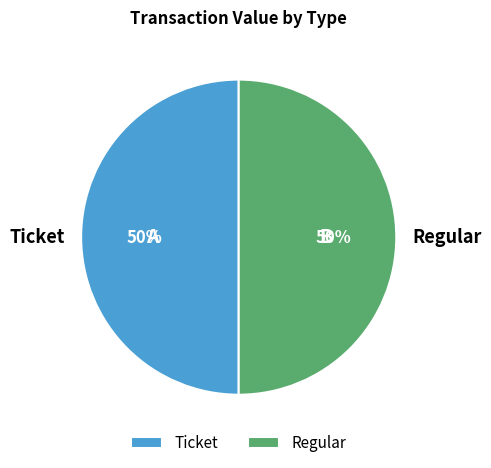

To the nearest percent, what percentage of the pie is Ticket?

50%